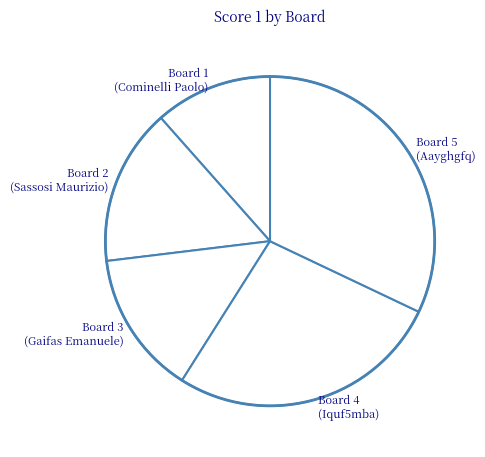

Which has a higher value, Board 5 (Aayghgfq) or Board 3 (Gaifas Emanuele)?

Board 5 (Aayghgfq)